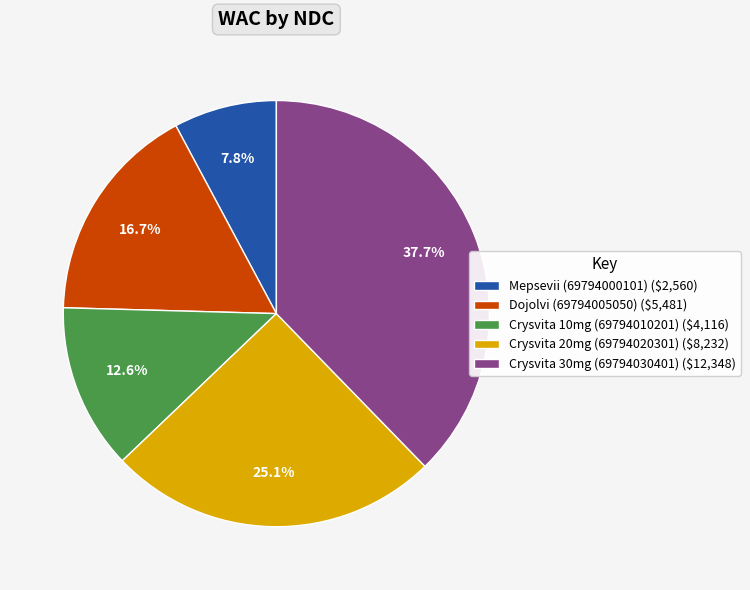

To the nearest percent, what is the average slice percentage?

20%